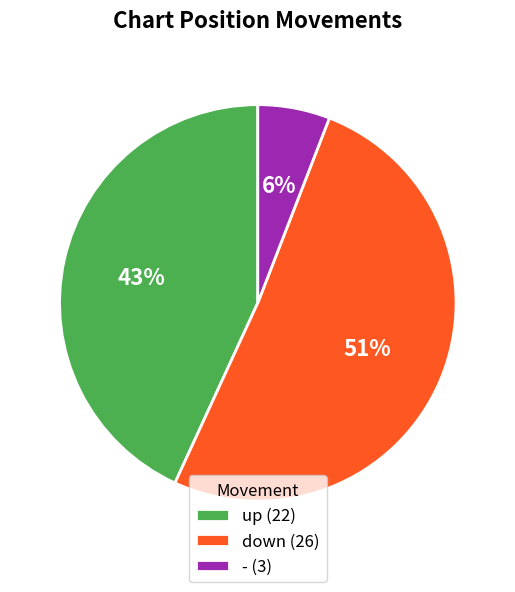

To the nearest percent, what portion does down represent?

51%